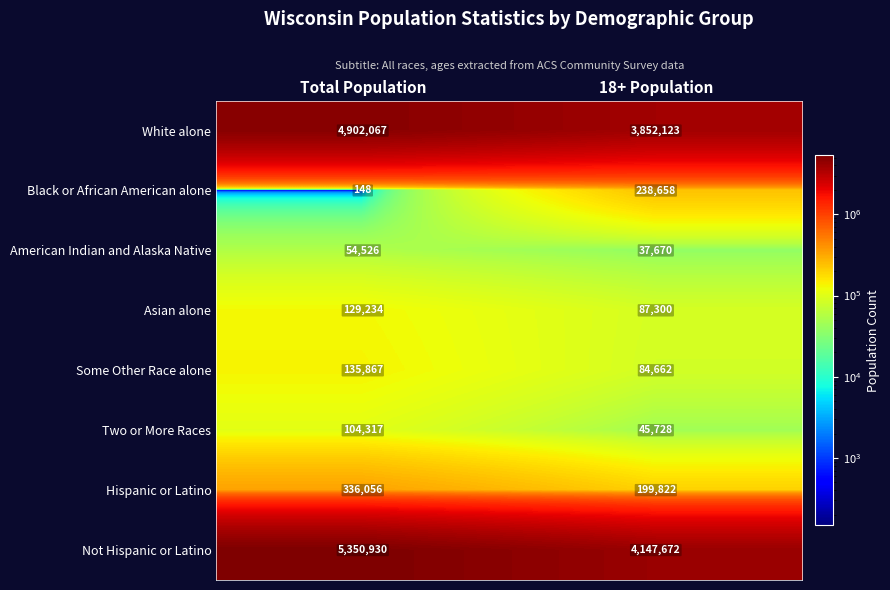

What is the difference between the maximum and minimum values in the Black or African American alone series?

238510